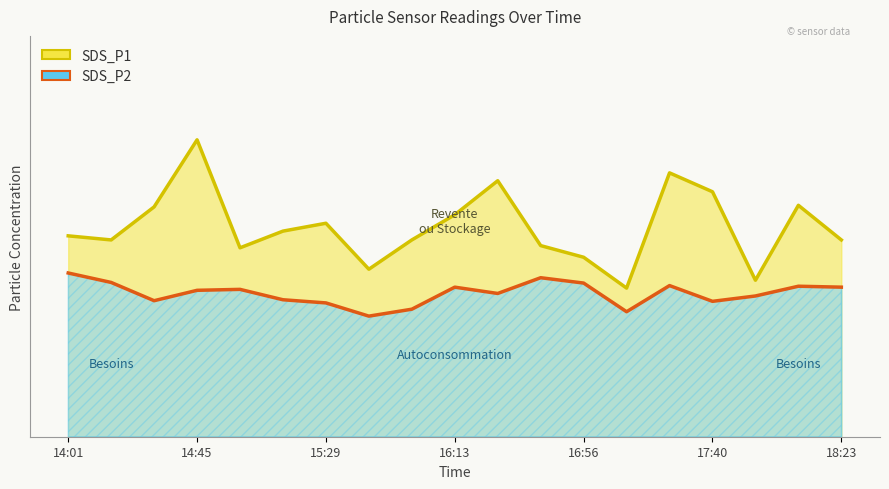

How many data points in SDS_P2 are less than 4?

2